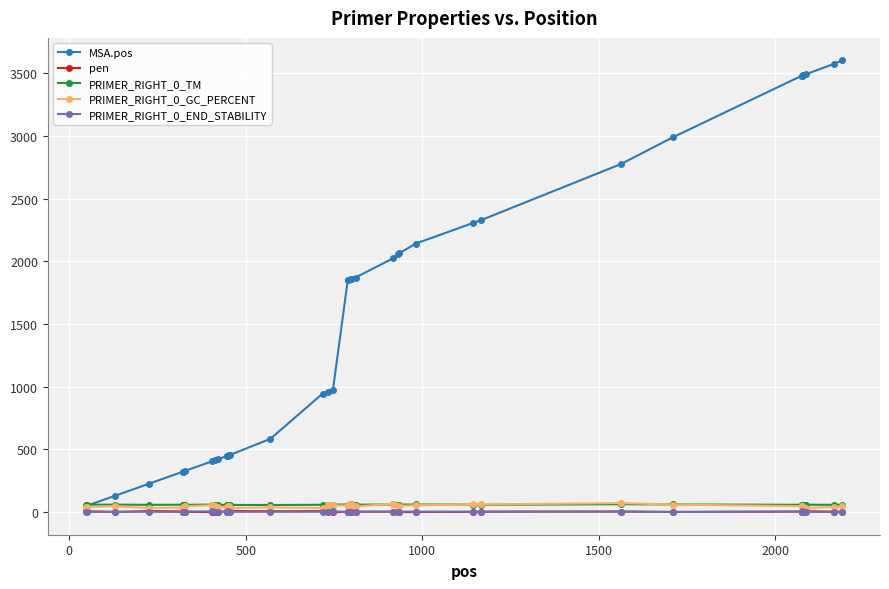

What is the value of the PRIMER_RIGHT_0_GC_PERCENT point at the 28th from the left?

50.0